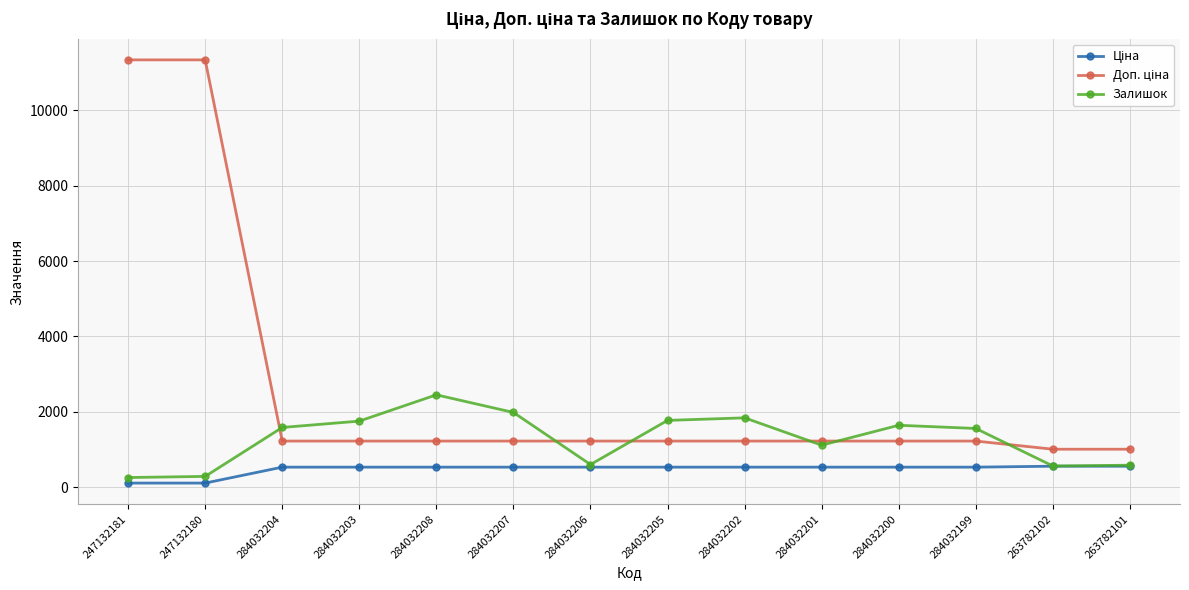

What is the label of the 13th point from the left?

263782102